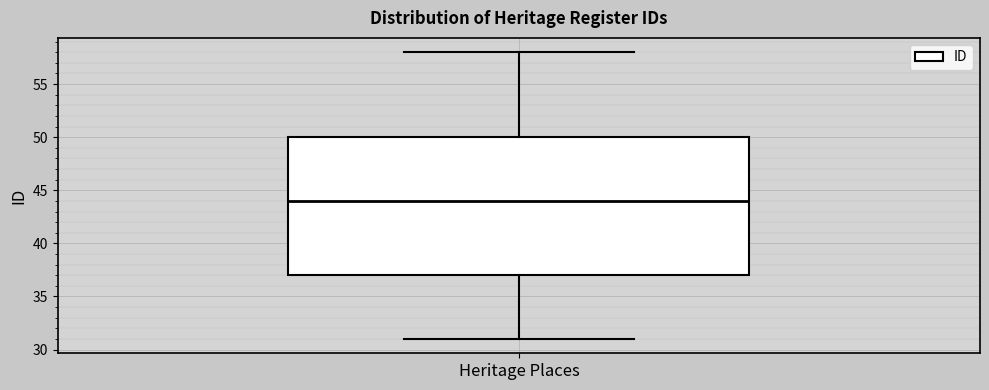

Transcribe this box plot: give where the median line is, the range the box spans, and where the two whiskers end, as read against the y-axis. The values are not printed on the chart, so give them approximately, as read against the axis.

median 44, box 37 to 50, whiskers 31 to 58